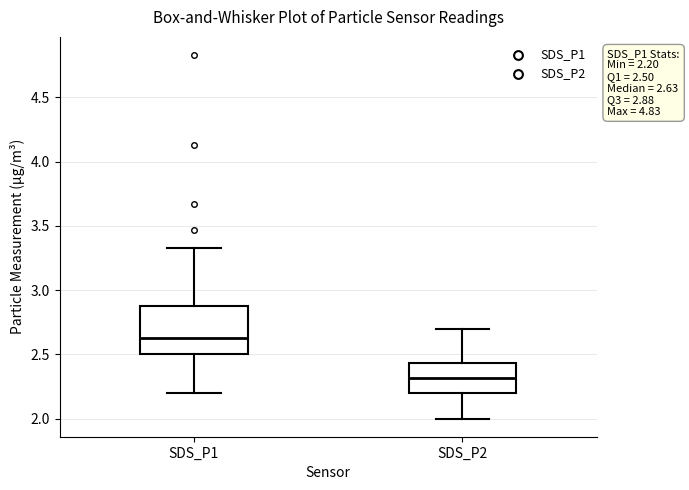

Which box has the lowest median line?

SDS_P2